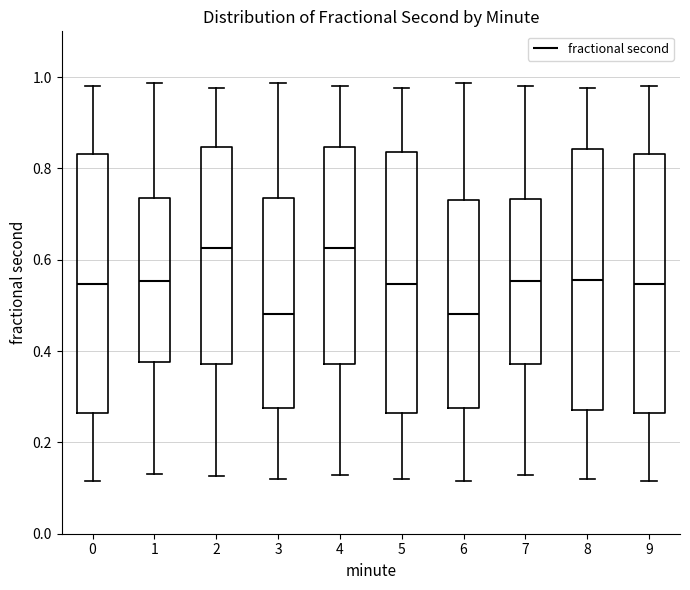

Reading left to right, read every box against the y-axis: the position of its median line, the range the box covers, and the ends of its whiskers. The values are not printed on the chart, so give them approximately, as read against the axis.

0: median 0.54, box 0.26 to 0.84, whiskers 0.12 to 0.98
1: median 0.56, box 0.38 to 0.74, whiskers 0.14 to 0.98
2: median 0.62, box 0.38 to 0.84, whiskers 0.12 to 0.98
3: median 0.48, box 0.28 to 0.74, whiskers 0.12 to 0.98
4: median 0.62, box 0.38 to 0.84, whiskers 0.12 to 0.98
5: median 0.54, box 0.26 to 0.84, whiskers 0.12 to 0.98
6: median 0.48, box 0.28 to 0.74, whiskers 0.12 to 0.98
7: median 0.56, box 0.38 to 0.74, whiskers 0.12 to 0.98
8: median 0.56, box 0.26 to 0.84, whiskers 0.12 to 0.98
9: median 0.54, box 0.26 to 0.84, whiskers 0.12 to 0.98